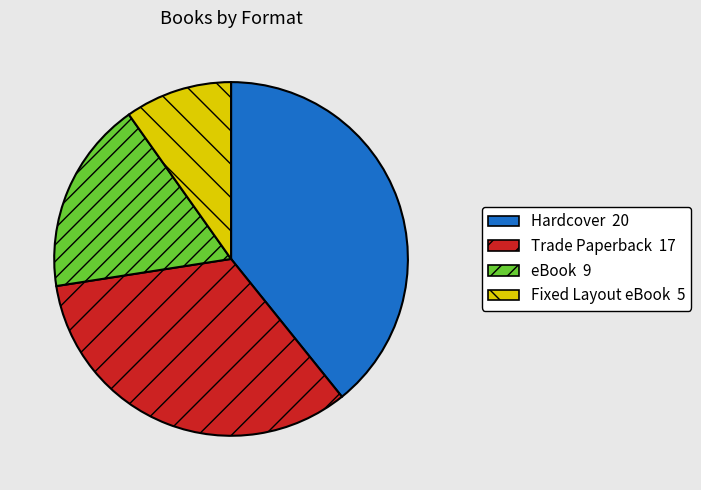

Which has a higher value, Hardcover or eBook?

Hardcover